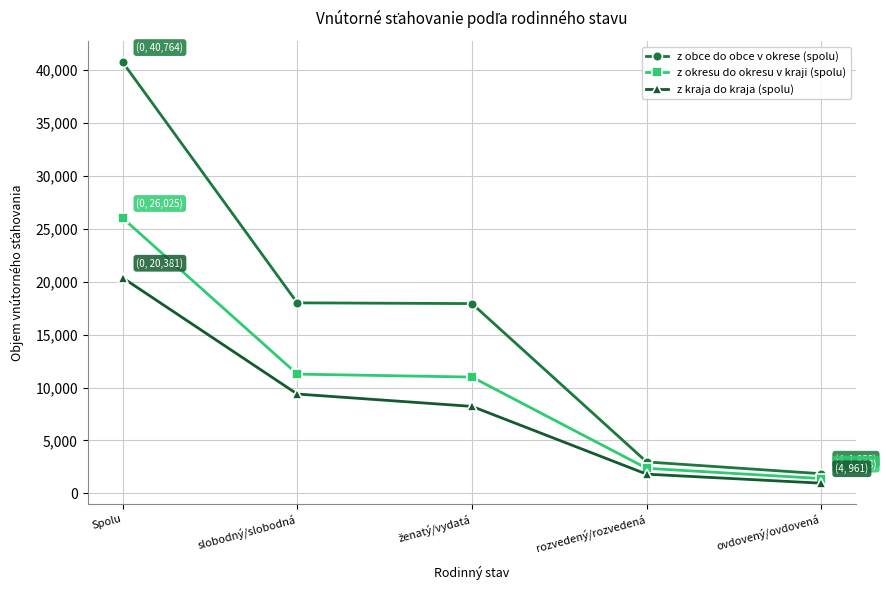

At which category is the sum across all series the highest?

Spolu